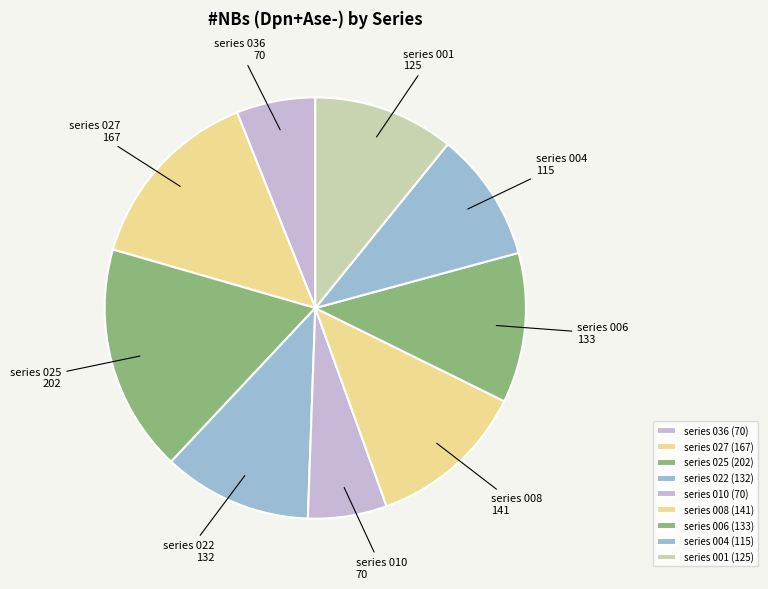

The series 001 slice represents 11% of the pie. True or false?

True